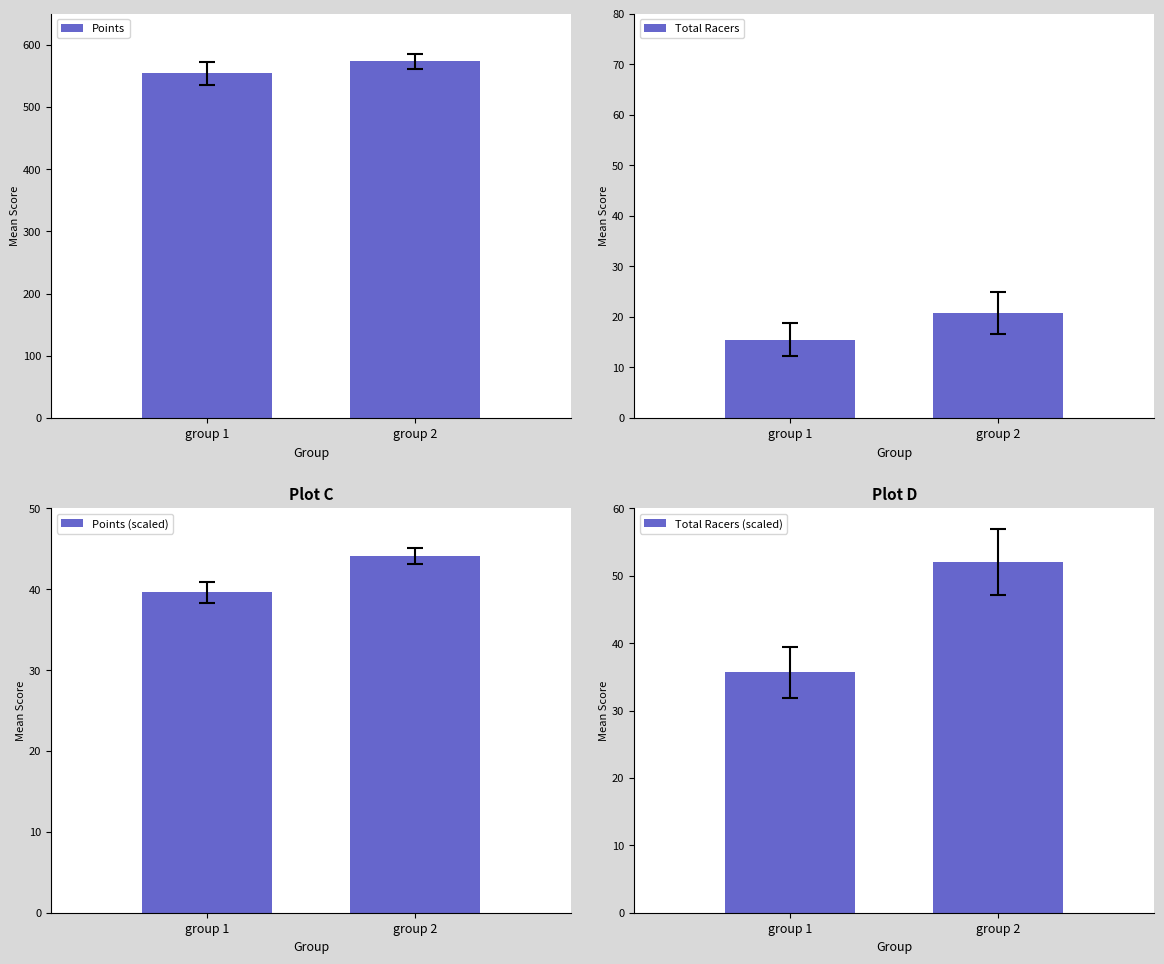

List the labels in order of Total Racers value, largest first.

group 2, group 1